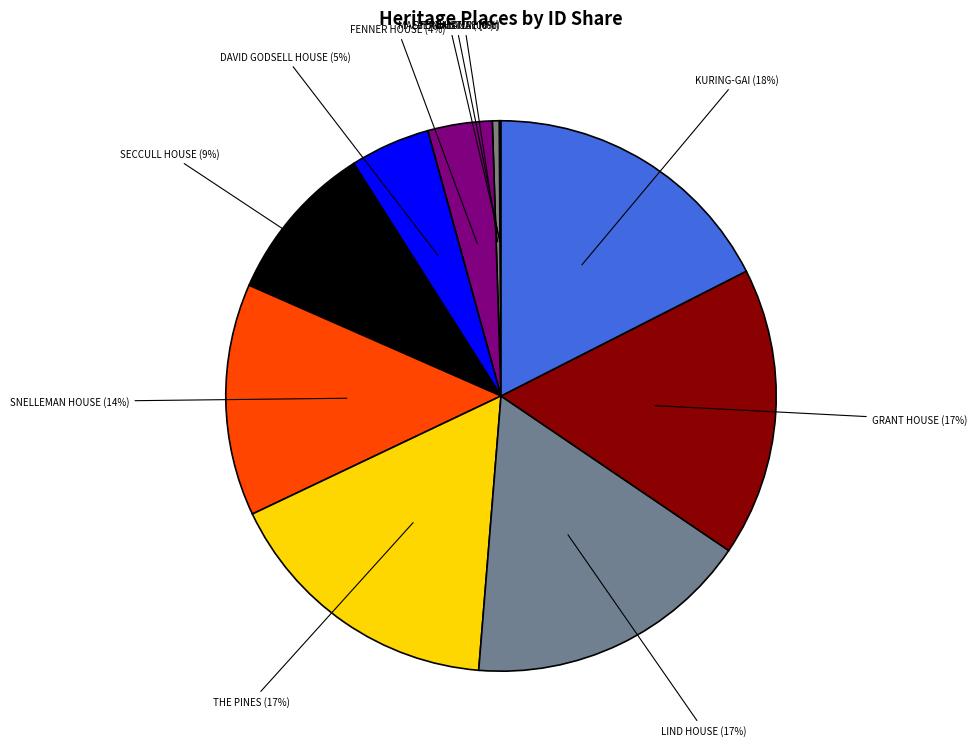

Count the number of slices in the pie.

11